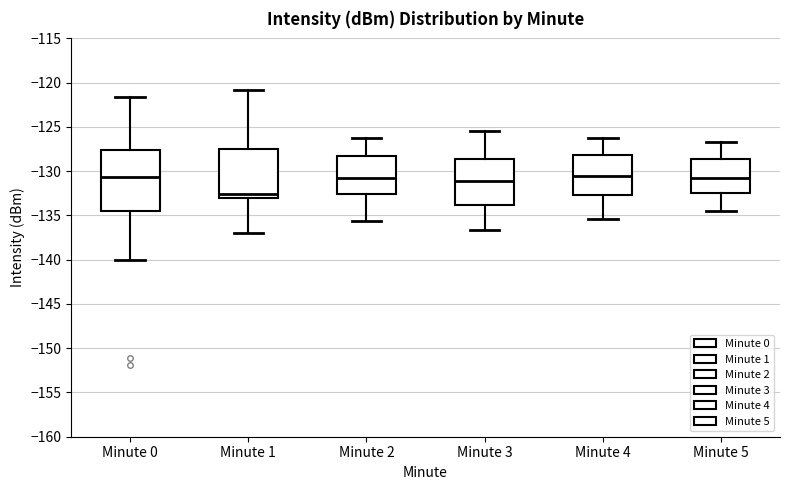

Reading left to right, read every box against the y-axis: the position of its median line, the range the box covers, and the ends of its whiskers. The values are not printed on the chart, so give them approximately, as read against the axis.

Minute 0: median -130.5, box -134.5 to -127.5, whiskers -140.0 to -121.5
Minute 1: median -132.5, box -133.0 to -127.5, whiskers -137.0 to -121.0
Minute 2: median -130.5, box -132.5 to -128.5, whiskers -135.5 to -126.0
Minute 3: median -131.0, box -134.0 to -128.5, whiskers -136.5 to -125.5
Minute 4: median -130.5, box -132.5 to -128.0, whiskers -135.5 to -126.5
Minute 5: median -131.0, box -132.5 to -128.5, whiskers -134.5 to -126.5